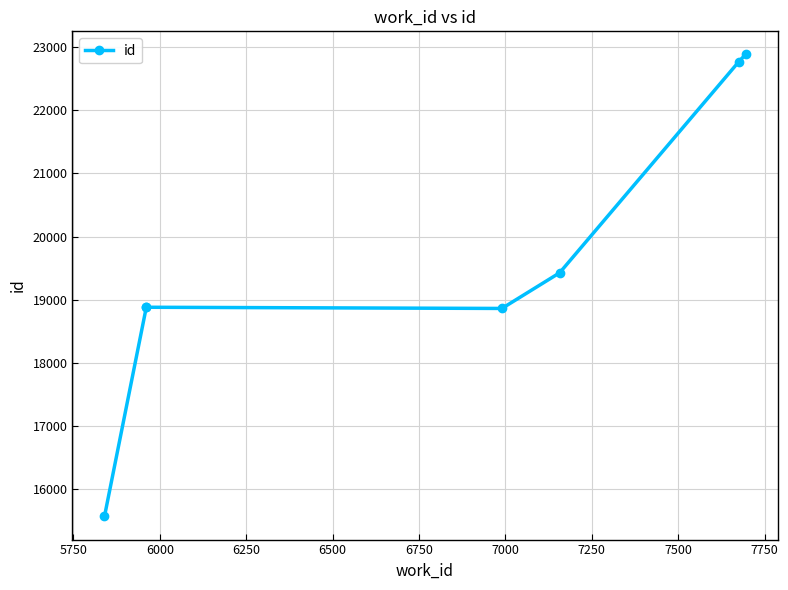

What is the value of the 2nd point from the left?

18880